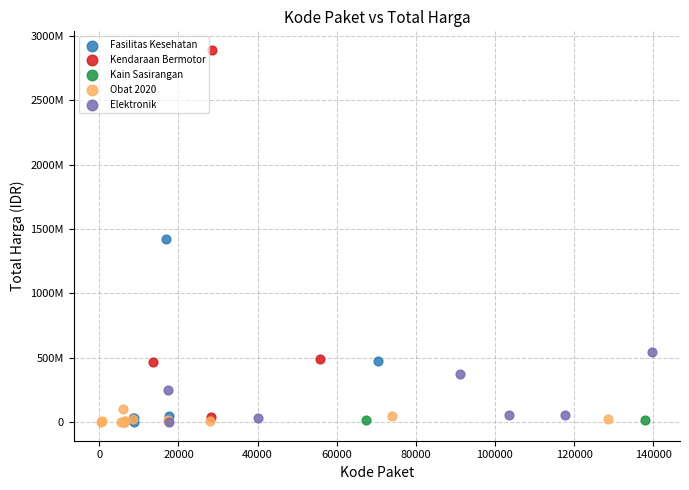

What are all the series names shown in the legend?

Fasilitas Kesehatan, Kendaraan Bermotor, Kain Sasirangan, Obat 2020, Elektronik